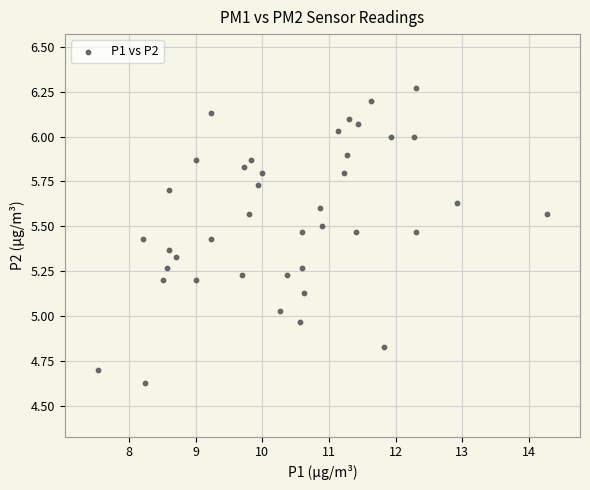

What is the range of X values (max minus min)?

6.7